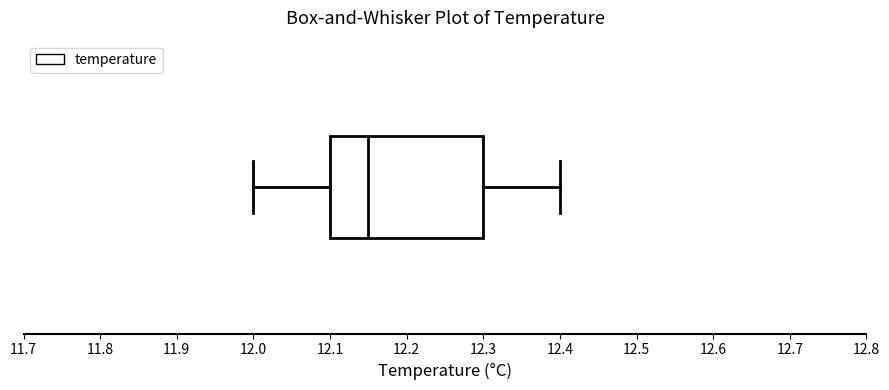

Transcribe this box plot: give where the median line is, the range the box spans, and where the two whiskers end, as read against the x-axis. The values are not printed on the chart, so give them approximately, as read against the axis.

median 12.15, box 12.10 to 12.30, whiskers 12.00 to 12.40